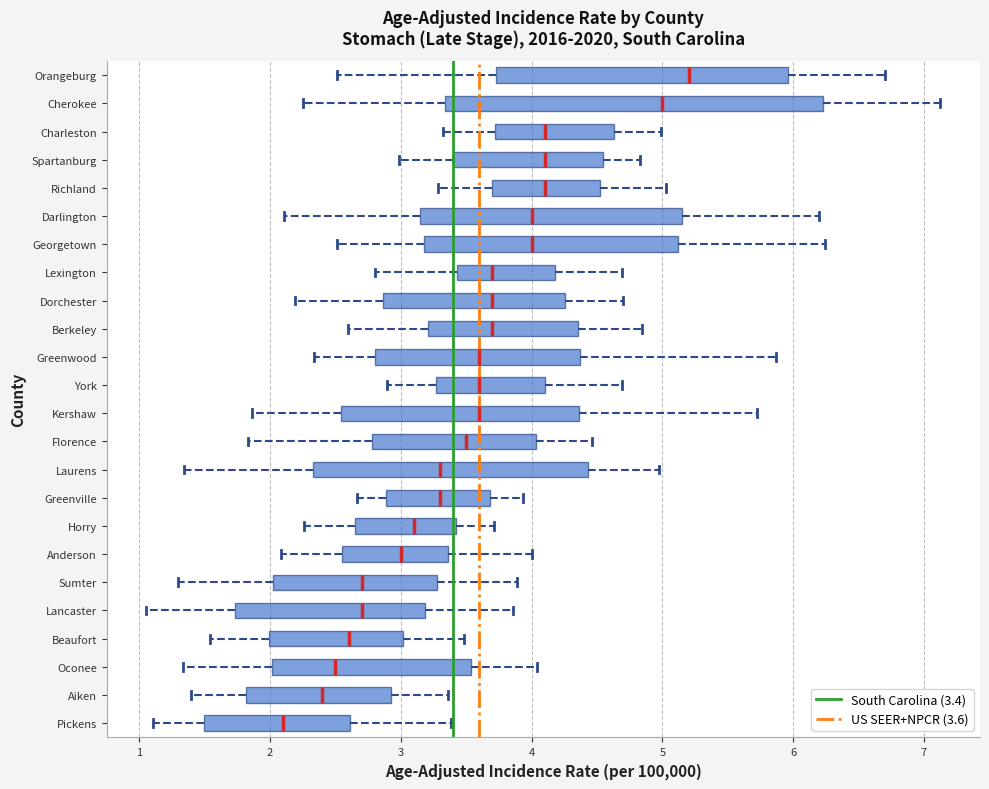

Reading bottom to top, read every box against the x-axis: the position of its median line, the range the box covers, and the ends of its whiskers. The values are not printed on the chart, so give them approximately, as read against the axis.

Pickens: median 2.1, box 1.5 to 2.6, whiskers 1.1 to 3.4
Aiken: median 2.4, box 1.8 to 2.9, whiskers 1.4 to 3.4
Oconee: median 2.5, box 2.0 to 3.5, whiskers 1.3 to 4.0
Beaufort: median 2.6, box 2.0 to 3.0, whiskers 1.5 to 3.5
Lancaster: median 2.7, box 1.7 to 3.2, whiskers 1.1 to 3.9
Sumter: median 2.7, box 2.0 to 3.3, whiskers 1.3 to 3.9
Anderson: median 3.0, box 2.5 to 3.4, whiskers 2.1 to 4.0
Horry: median 3.1, box 2.7 to 3.4, whiskers 2.3 to 3.7
Greenville: median 3.3, box 2.9 to 3.7, whiskers 2.7 to 3.9
Laurens: median 3.3, box 2.3 to 4.4, whiskers 1.3 to 5.0
Florence: median 3.5, box 2.8 to 4.0, whiskers 1.8 to 4.5
Kershaw: median 3.6, box 2.5 to 4.4, whiskers 1.9 to 5.7
York: median 3.6, box 3.3 to 4.1, whiskers 2.9 to 4.7
Greenwood: median 3.6, box 2.8 to 4.4, whiskers 2.3 to 5.9
Berkeley: median 3.7, box 3.2 to 4.4, whiskers 2.6 to 4.8
Dorchester: median 3.7, box 2.9 to 4.3, whiskers 2.2 to 4.7
Lexington: median 3.7, box 3.4 to 4.2, whiskers 2.8 to 4.7
Georgetown: median 4.0, box 3.2 to 5.1, whiskers 2.5 to 6.2
Darlington: median 4.0, box 3.1 to 5.1, whiskers 2.1 to 6.2
Richland: median 4.1, box 3.7 to 4.5, whiskers 3.3 to 5.0
Spartanburg: median 4.1, box 3.4 to 4.5, whiskers 3.0 to 4.8
Charleston: median 4.1, box 3.7 to 4.6, whiskers 3.3 to 5.0
Cherokee: median 5.0, box 3.3 to 6.2, whiskers 2.3 to 7.1
Orangeburg: median 5.2, box 3.7 to 6.0, whiskers 2.5 to 6.7